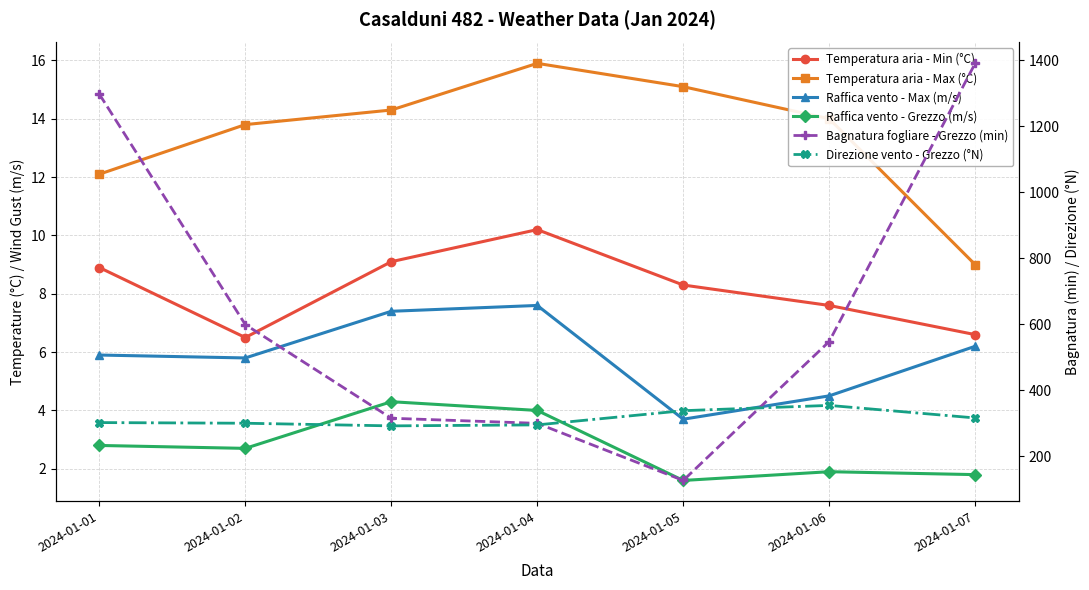

What is the difference between the Raffica vento - Max (m/s) values at 2024-01-07 and 2024-01-06?

1.7